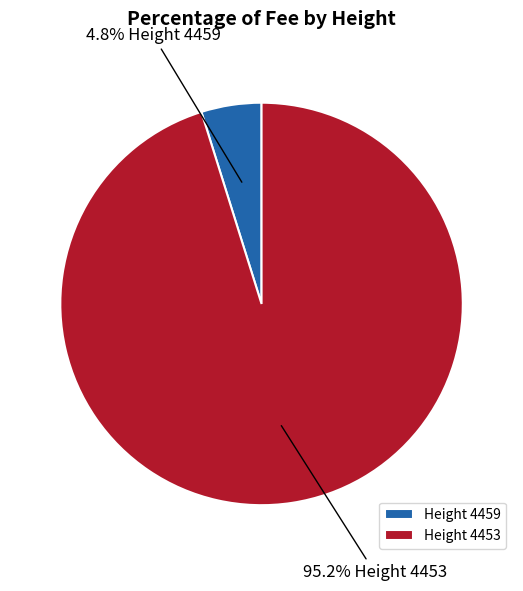

Between Height 4459 and Height 4453, which is larger?

Height 4453